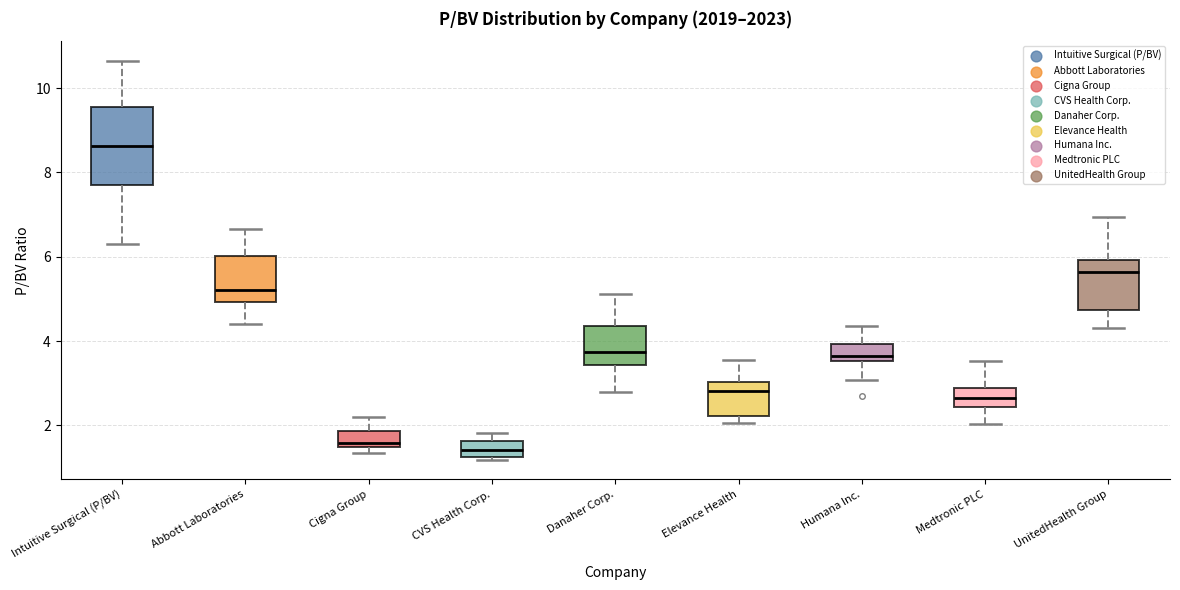

Reading left to right, read every box against the y-axis: the position of its median line, the range the box covers, and the ends of its whiskers. The values are not printed on the chart, so give them approximately, as read against the axis.

Intuitive Surgical (P/BV): median 8.6, box 7.8 to 9.6, whiskers 6.2 to 10.6
Abbott Laboratories: median 5.2, box 5.0 to 6.0, whiskers 4.4 to 6.6
Cigna Group: median 1.6, box 1.4 to 1.8, whiskers 1.4 (just below the box's lower edge) to 2.2
CVS Health Corp.: median 1.4, box 1.2 to 1.6, whiskers 1.2 to 1.8
Danaher Corp.: median 3.8, box 3.4 to 4.4, whiskers 2.8 to 5.2
Elevance Health: median 2.8, box 2.2 to 3.0, whiskers 2.0 to 3.6
Humana Inc.: median 3.6 (just above the box's lower edge), box 3.6 to 4.0, whiskers 3.0 to 4.4
Medtronic PLC: median 2.6, box 2.4 to 2.8, whiskers 2.0 to 3.6
UnitedHealth Group: median 5.6, box 4.8 to 6.0, whiskers 4.4 to 7.0